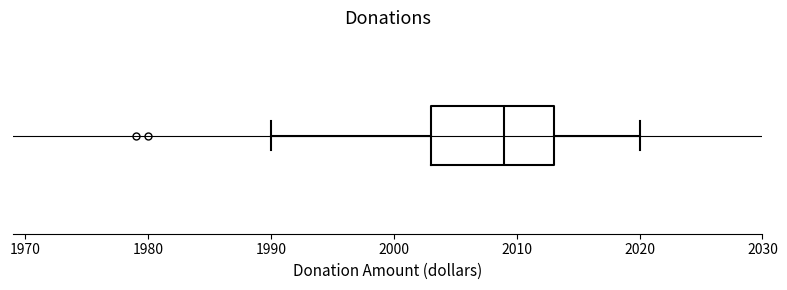

Transcribe this box plot: give where the median line is, the range the box spans, and where the two whiskers end, as read against the x-axis. The values are not printed on the chart, so give them approximately, as read against the axis.

median 2009, box 2003 to 2013, whiskers 1990 to 2020